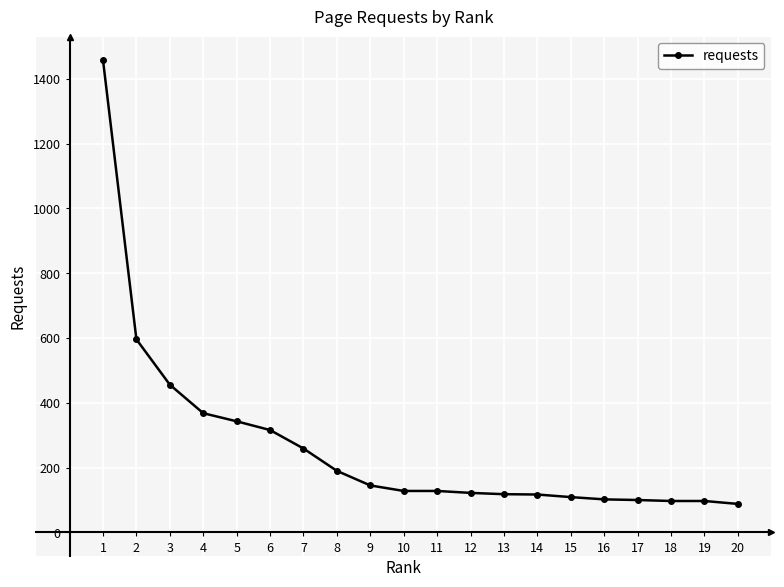

What is the value of the 7th point from the left?

259